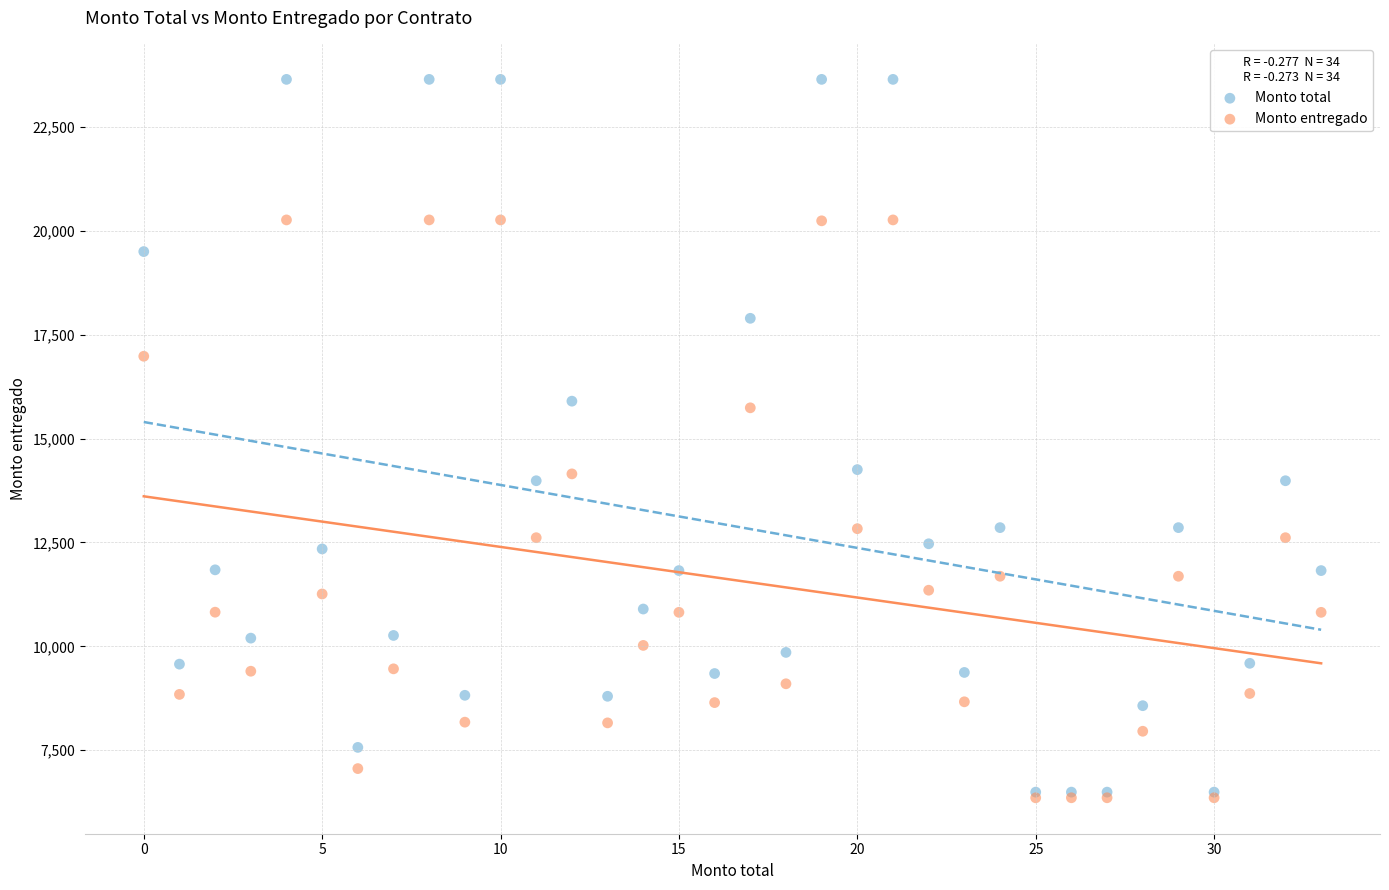

Which series contains the highest Y value?

Monto total